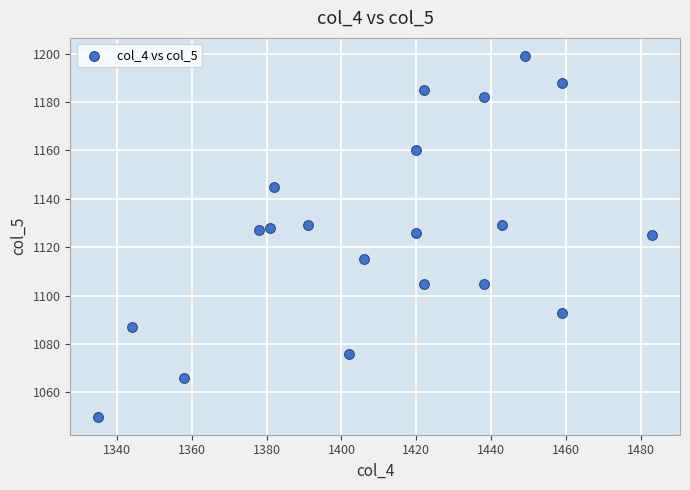

What is the range of Y values (max minus min)?

149